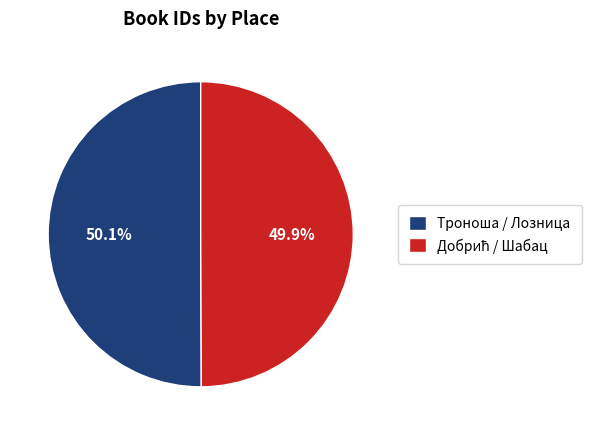

Is there any slice that represents more than half of the pie?

Yes